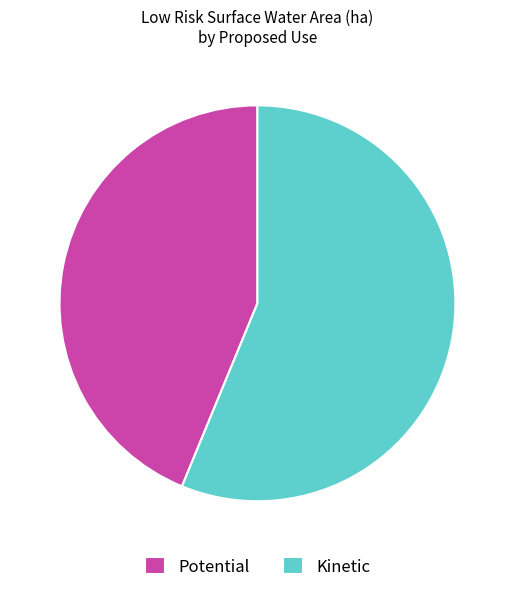

Which slice is the largest?

Kinetic